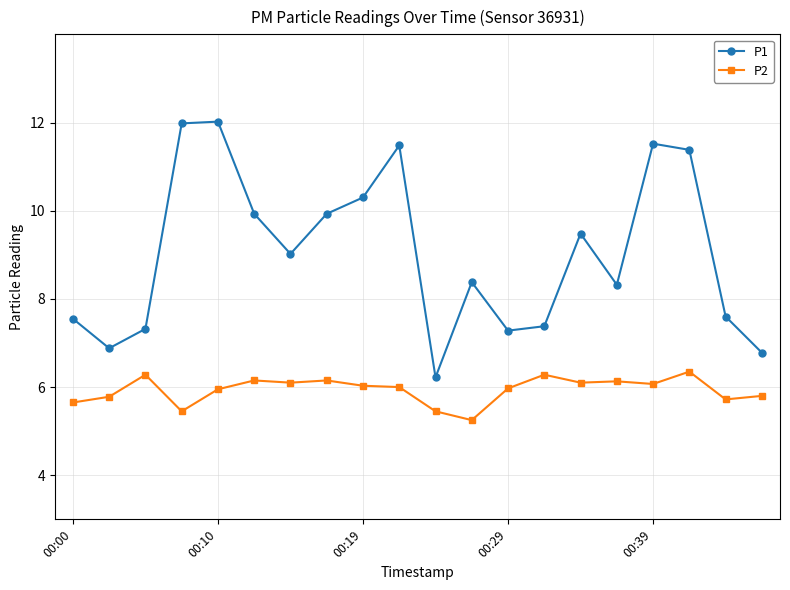

What is the average value of the P2 series?

5.9